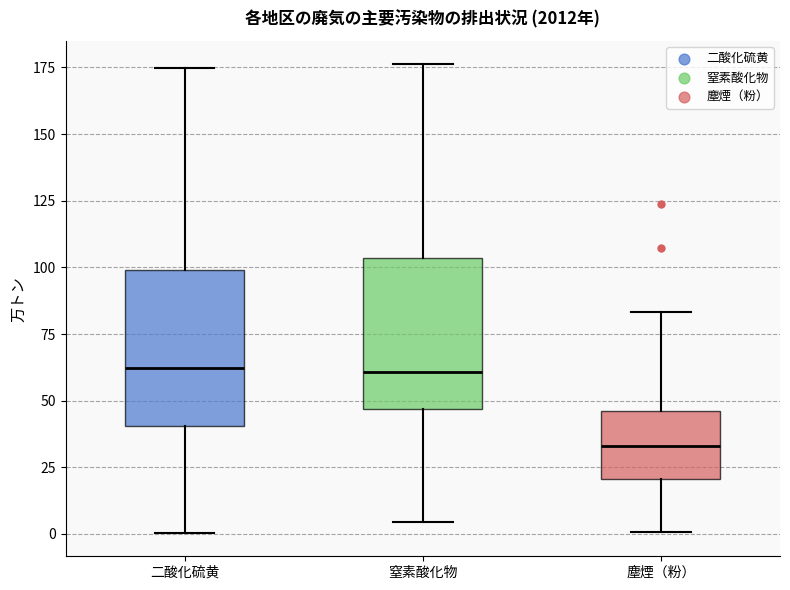

Which box's median line is the lowest?

塵煙（粉）